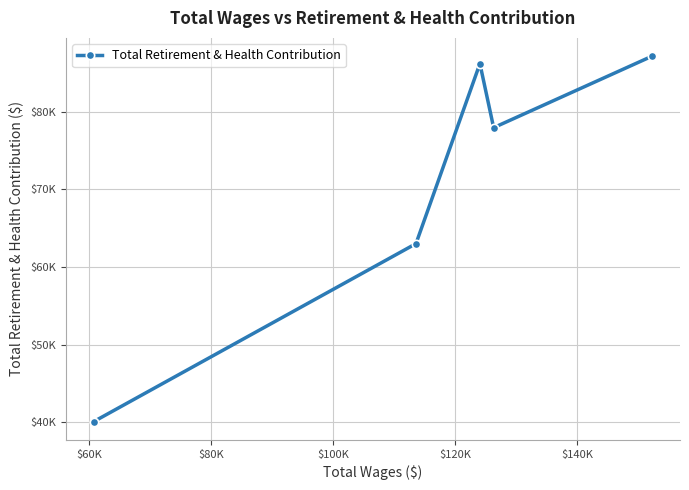

Does the chart have visible grid lines?

Yes